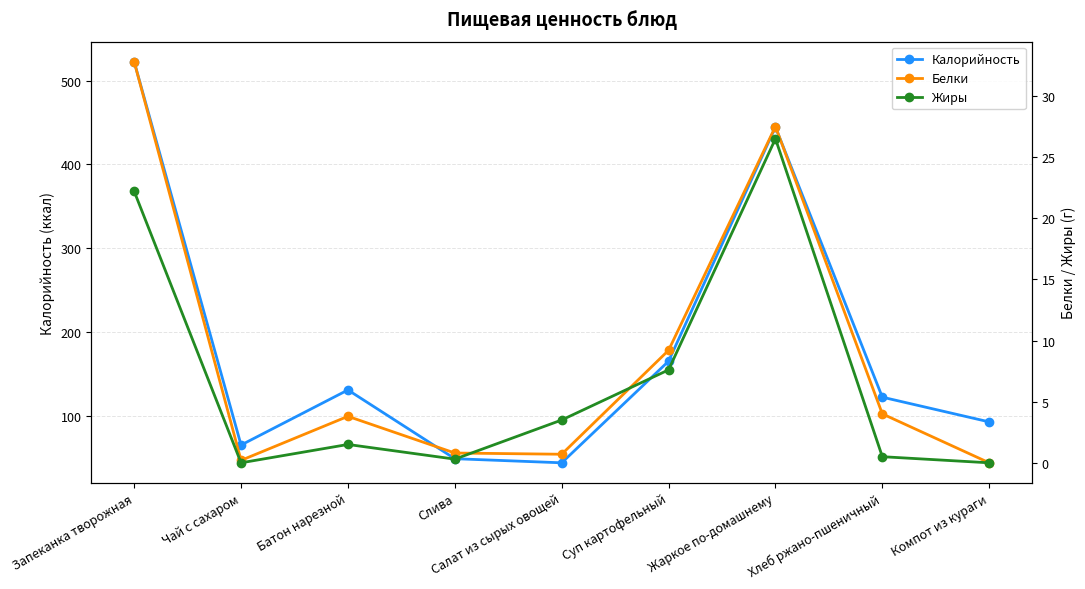

How many data points in Жиры are less than 1?

4